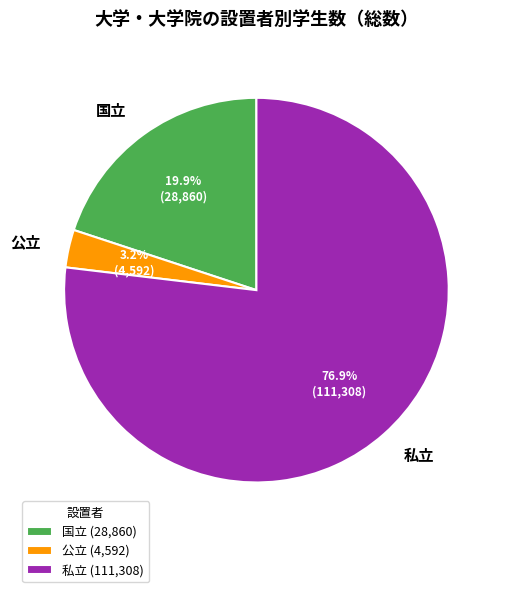

How many segments does this pie chart have?

3